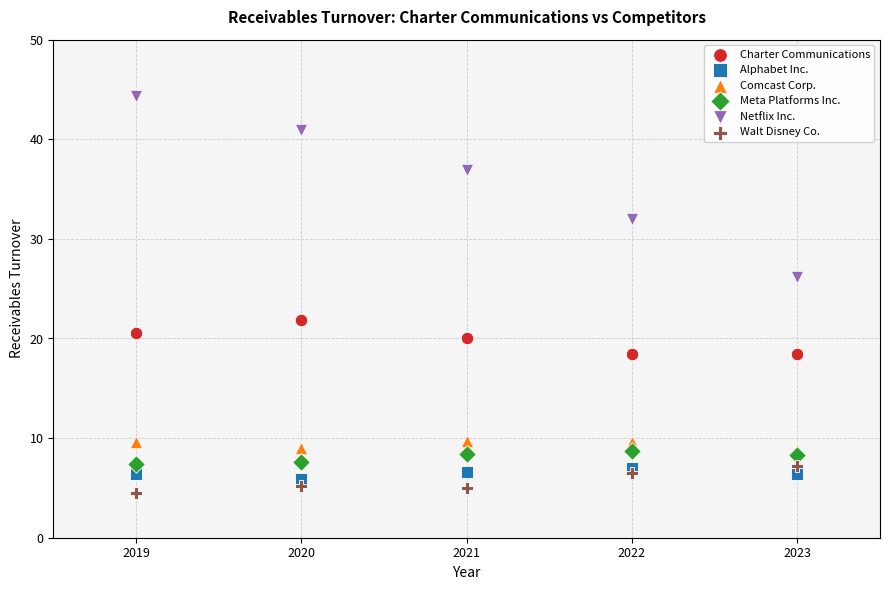

Which series has the widest spread of Y values?

Netflix Inc.